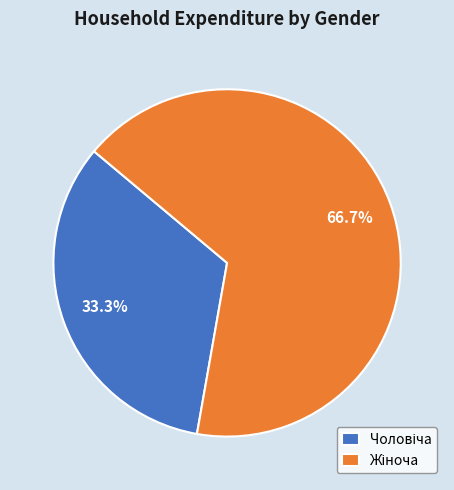

How many segments does this pie chart have?

2